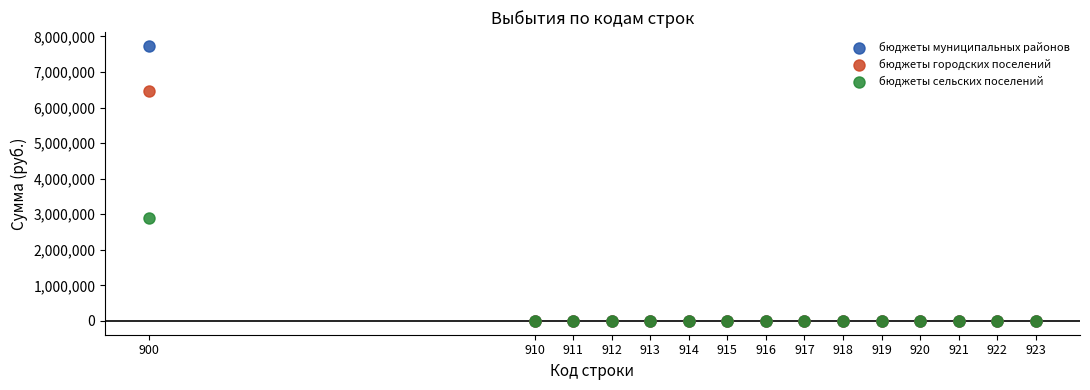

Which series has the widest spread of Y values?

бюджеты муниципальных районов